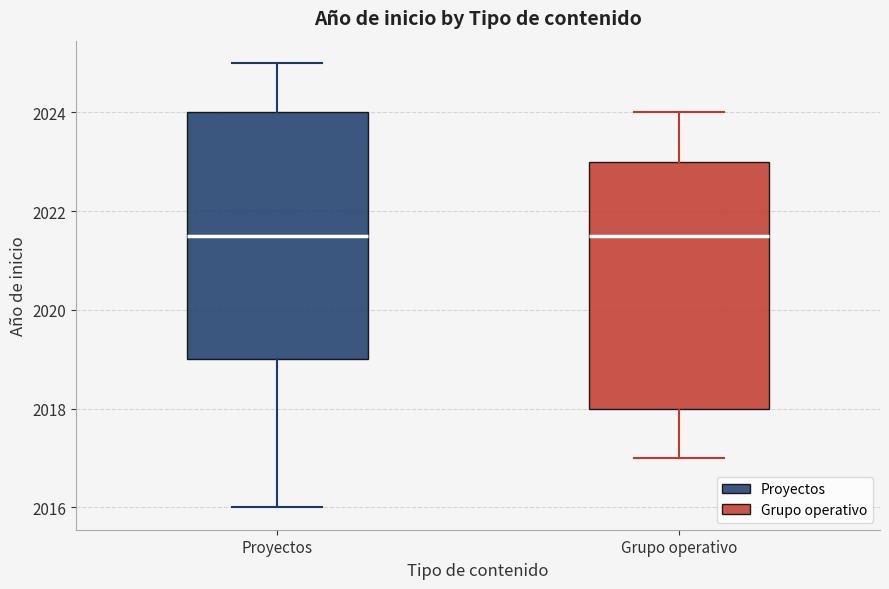

Where is the lower edge of the box for Proyectos on the y-axis? The values are not printed on the chart, so give them approximately, as read against the axis.

2019.0